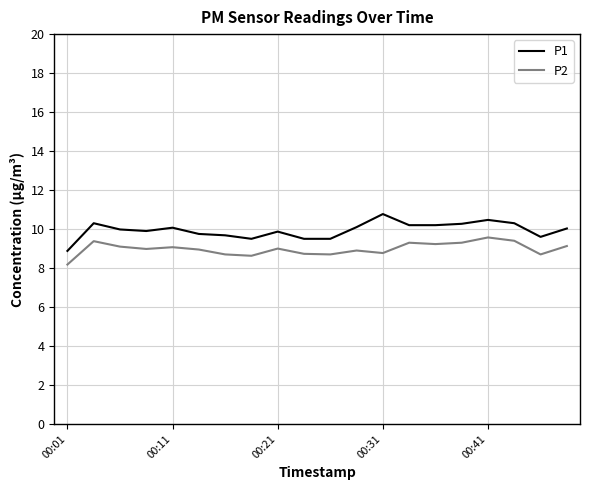

What is the highest value of the P1 series?

10.8